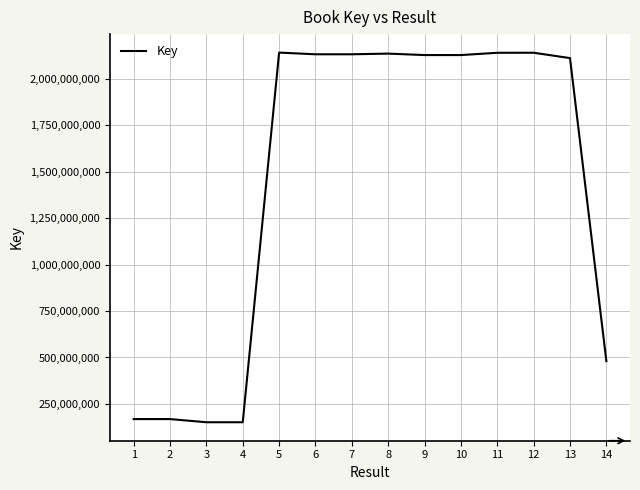

What is the difference between the second highest and second lowest values?

1989335544